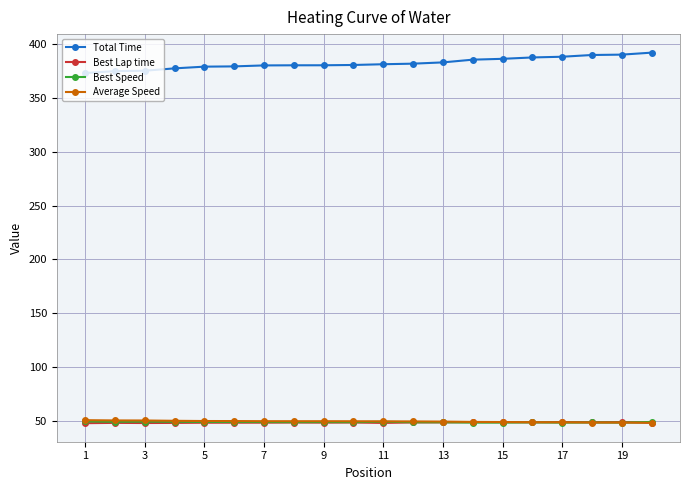

True or false: Best Speed and Total Time cross at least once.

False